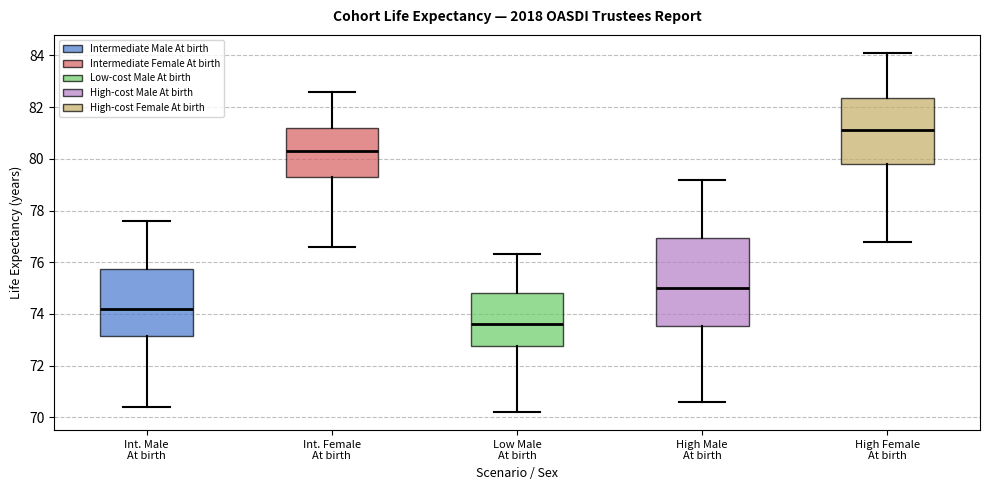

Where is the upper edge of the box for High Female At birth on the y-axis? The values are not printed on the chart, so give them approximately, as read against the axis.

82.4